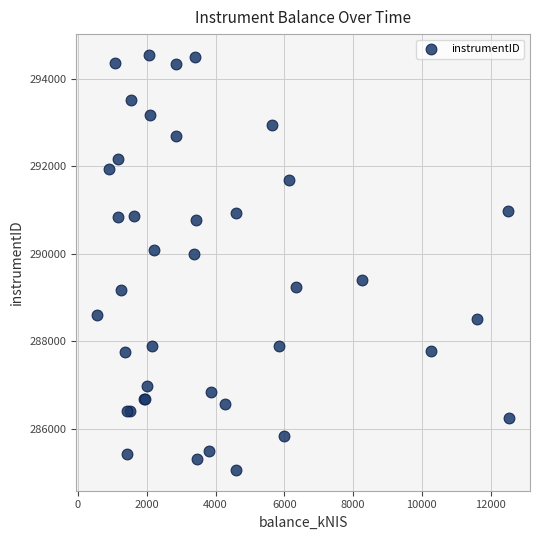

What Y value in the scatter plot is closest to 289799?

289989.3